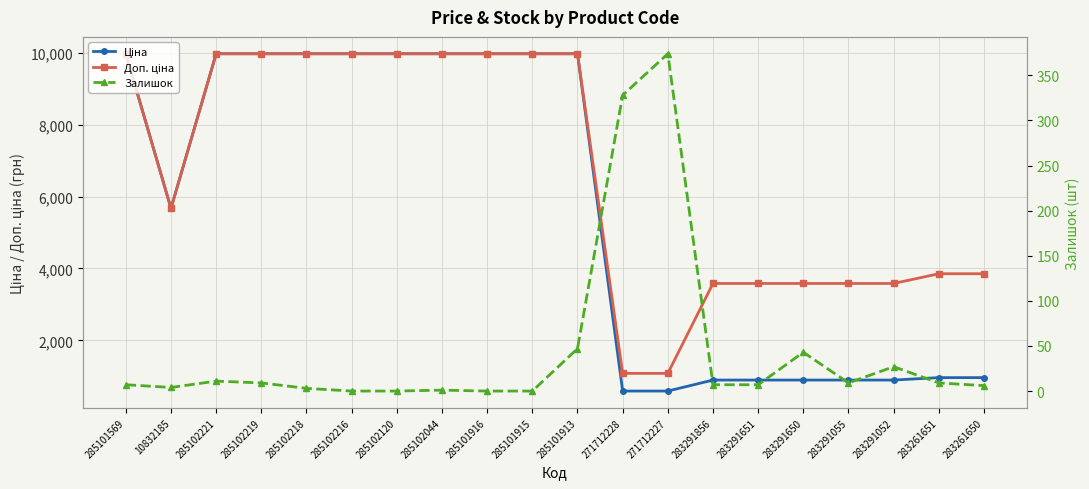

What are all the series names shown in the legend?

Ціна, Доп. ціна, Залишок